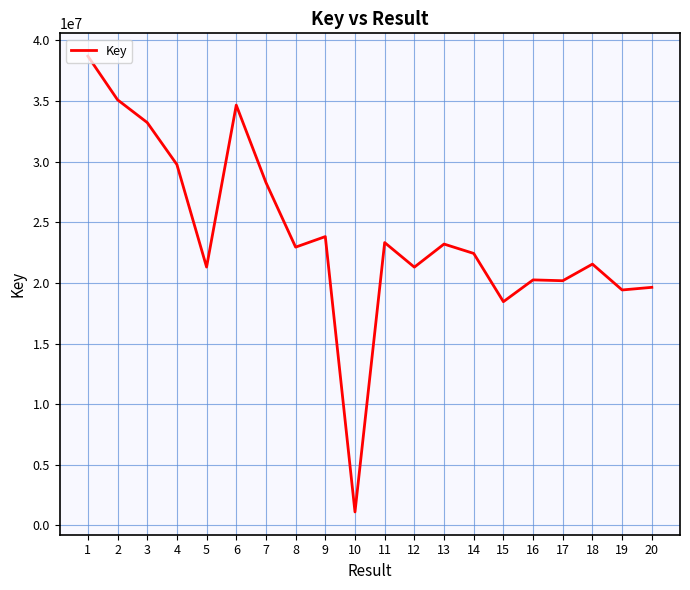

Between 10 and 14, which is larger?

14